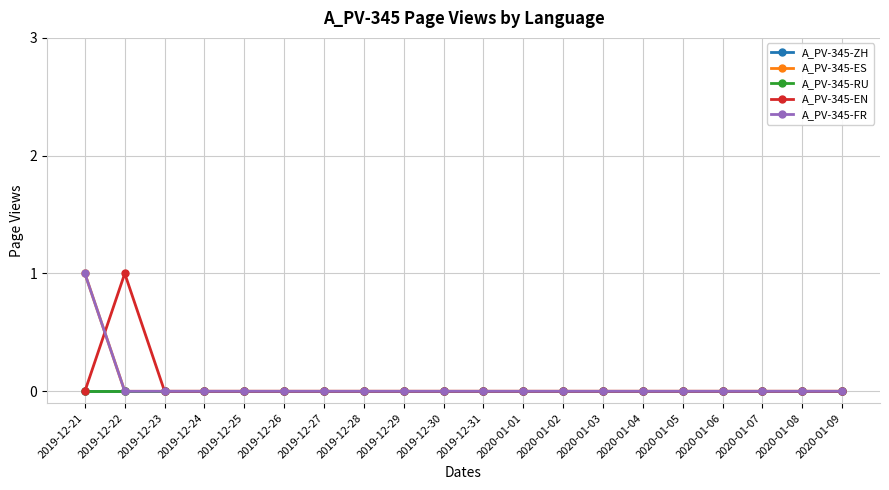

Is this an area chart (filled region under the line)?

No